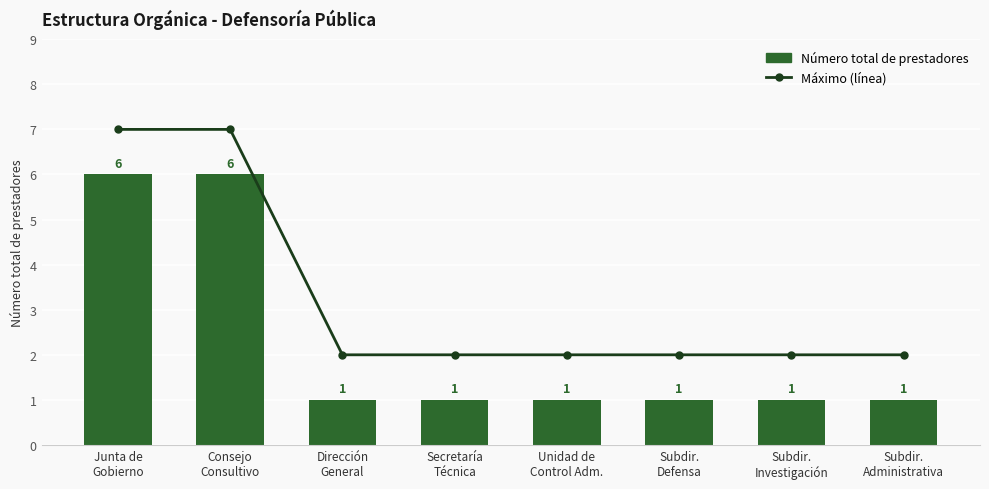

List the series in order of their peak value, highest first.

Máximo (línea), Número total de prestadores